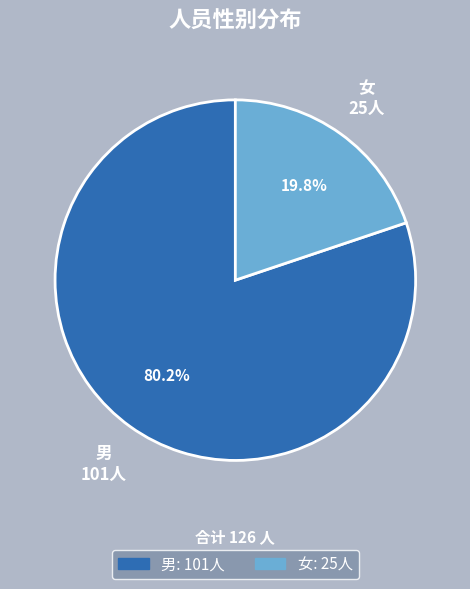

How many slices are in this pie chart?

2